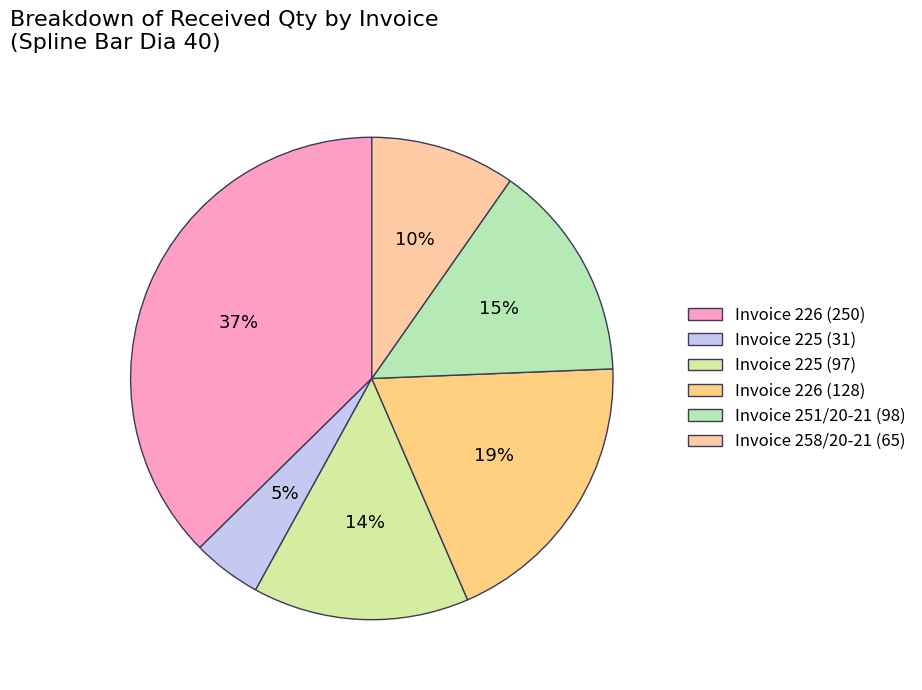

How many segments does this pie chart have?

6